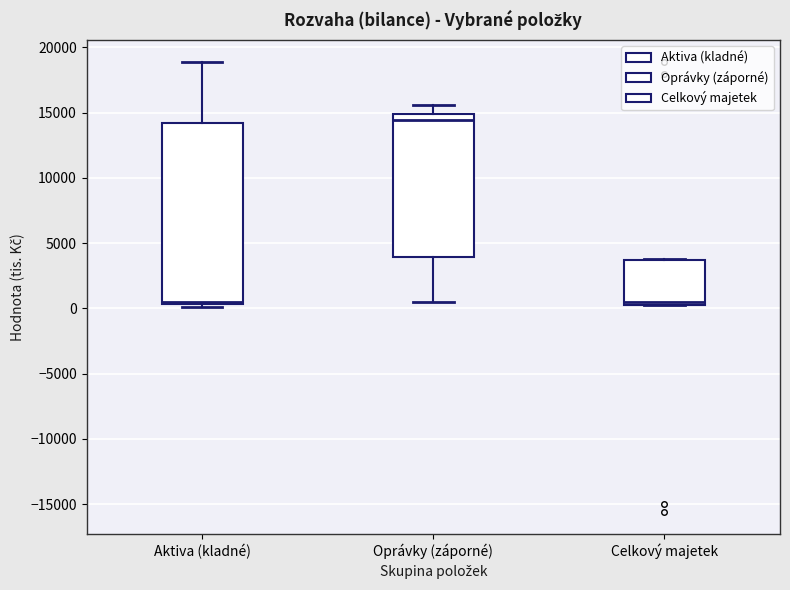

Where does the upper whisker of the box for Aktiva (kladné) end on the y-axis? The values are not printed on the chart, so give them approximately, as read against the axis.

19000